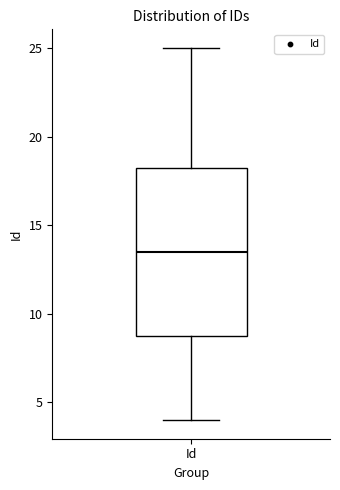

Where does the median line of the box for Id sit on the y-axis? The values are not printed on the chart, so give them approximately, as read against the axis.

13.5